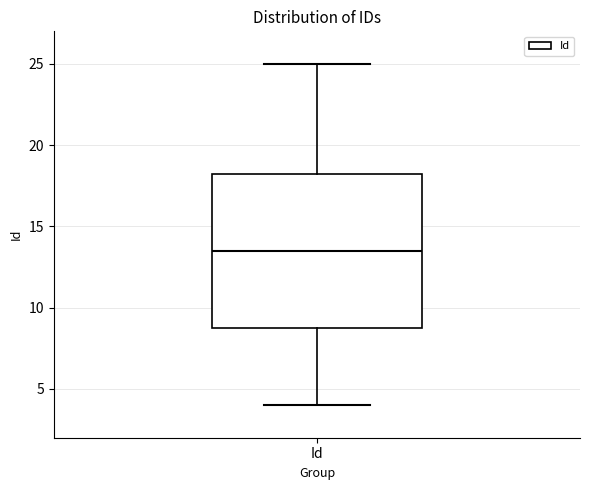

Where does the upper whisker of the box for Id end on the y-axis? The values are not printed on the chart, so give them approximately, as read against the axis.

25.0